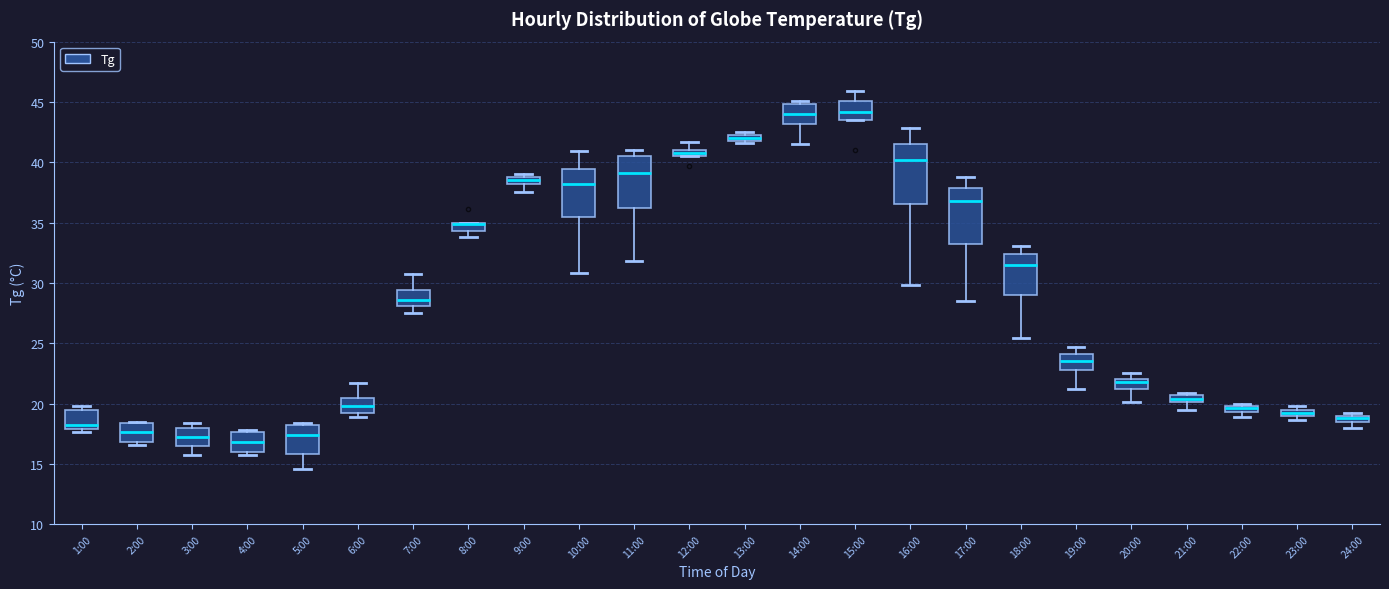

Where is the upper edge of the box for 19:00 on the y-axis? The values are not printed on the chart, so give them approximately, as read against the axis.

24.0